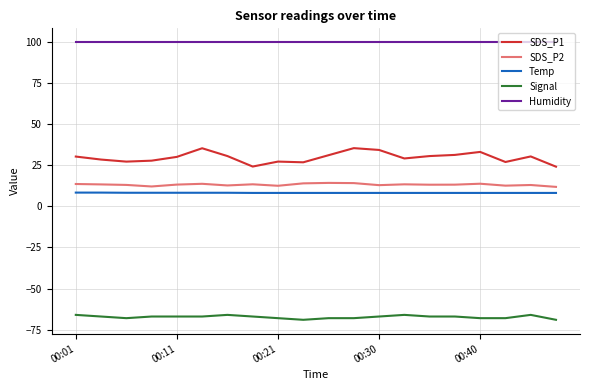

What is the greatest value displayed?

99.9